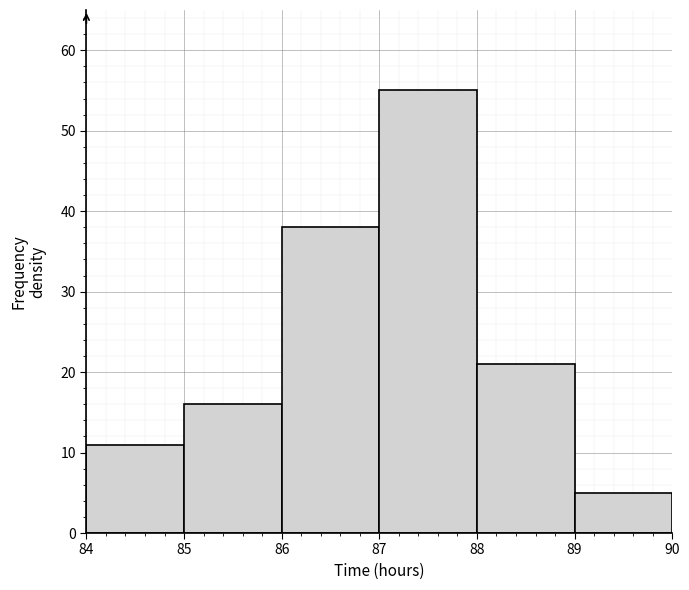

Which range on the x-axis has the tallest bar?

87 to 88